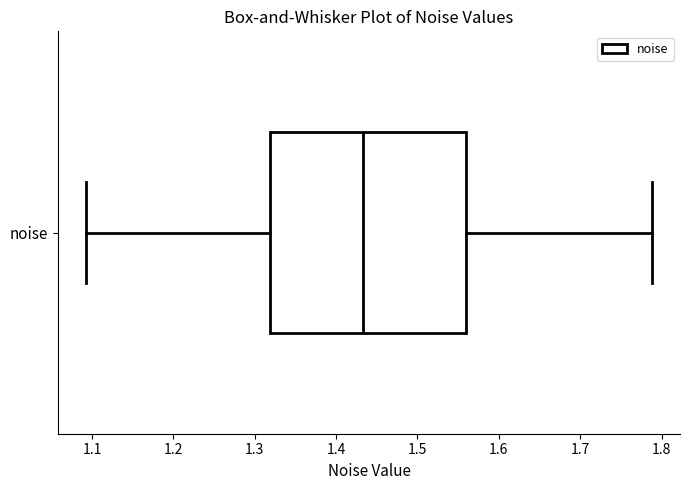

Read this box plot against the x-axis: the position of the median line, the range covered by the box, and the ends of both whiskers. The values are not printed on the chart, so give them approximately, as read against the axis.

median 1.43, box 1.32 to 1.56, whiskers 1.09 to 1.79